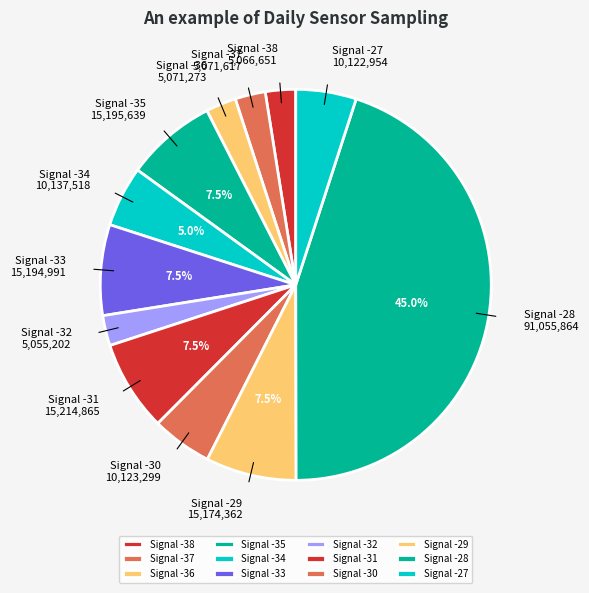

How many slices are in this pie chart?

12